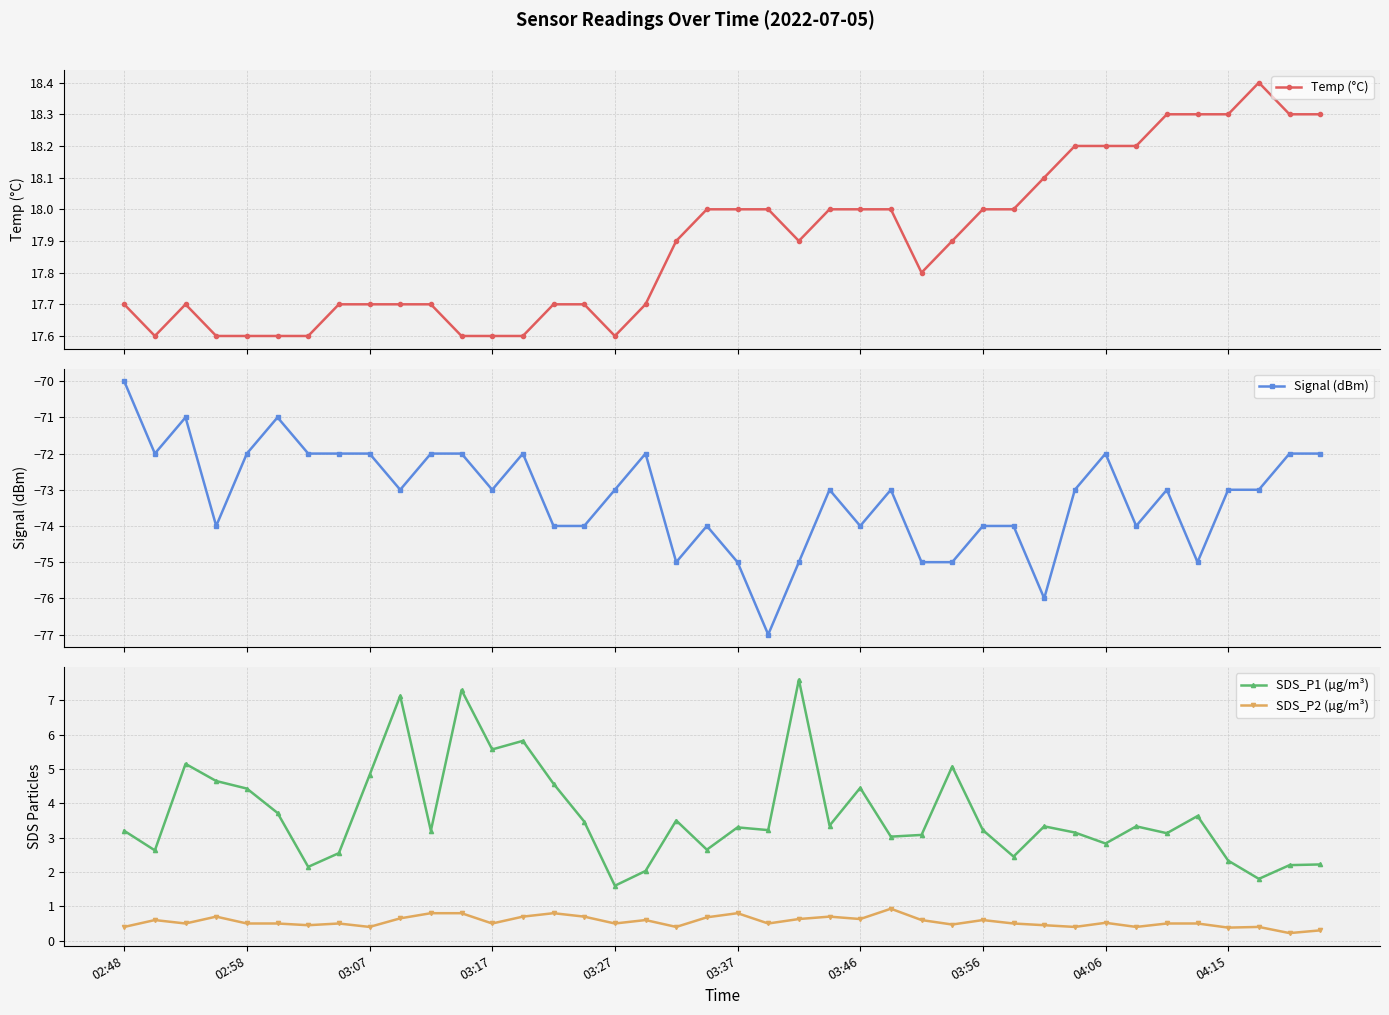

How many interior local valleys does the Temp (°C) series have?

4